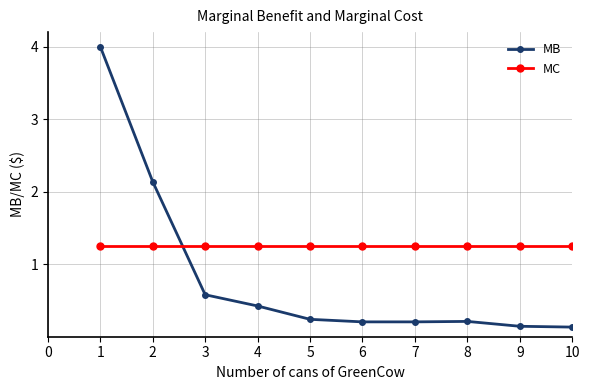

What is the maximum value shown in the chart?

4.0